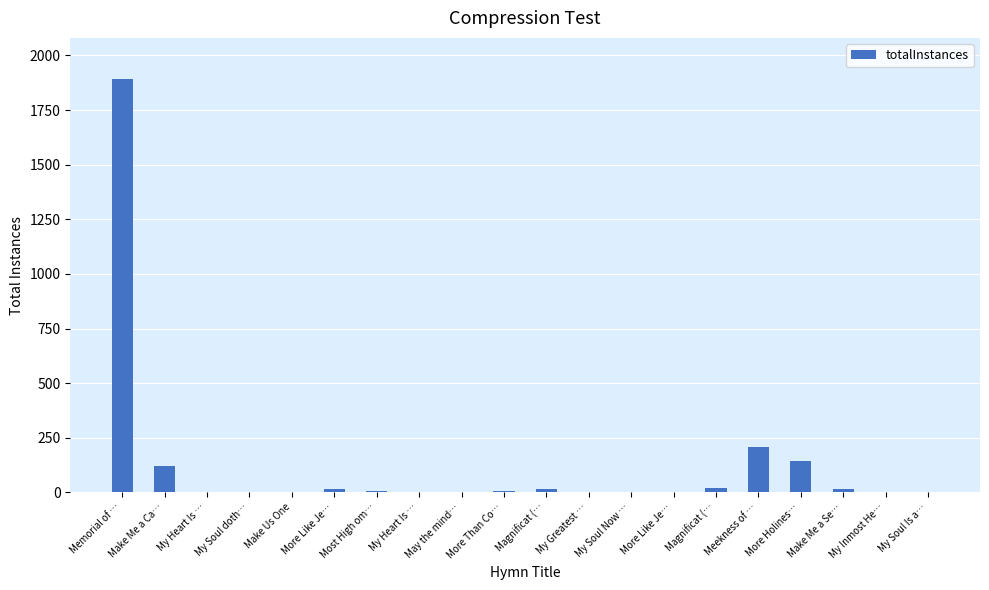

How many categories are shown in the chart?

20